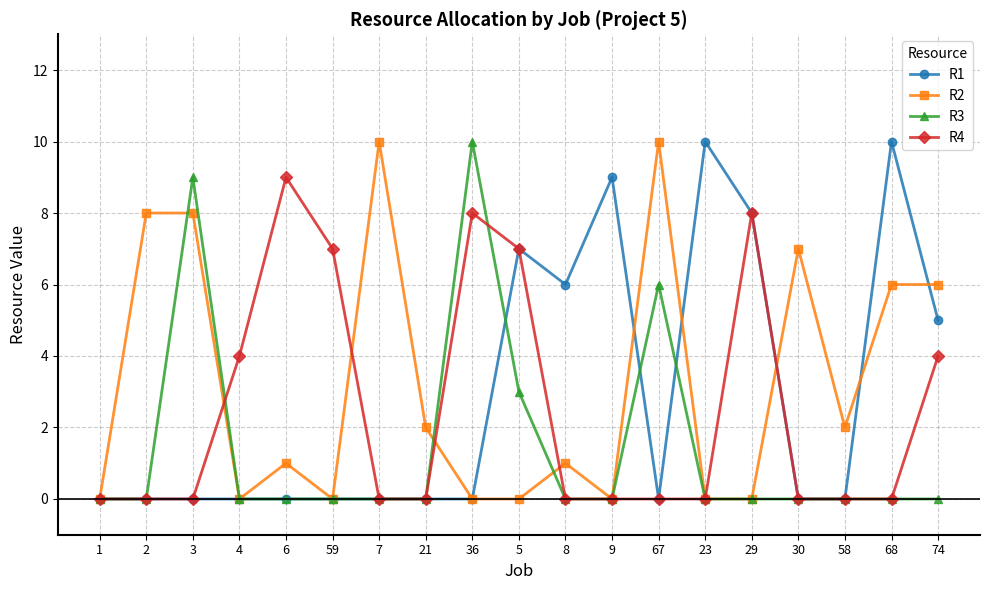

What is the sum of all R2 values?

61